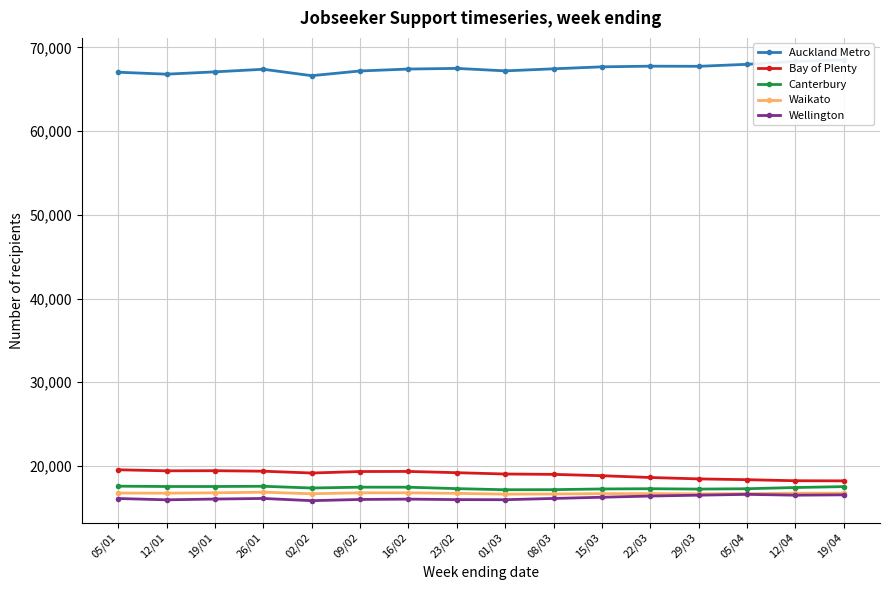

At which label does Wellington reach its minimum?

02/02